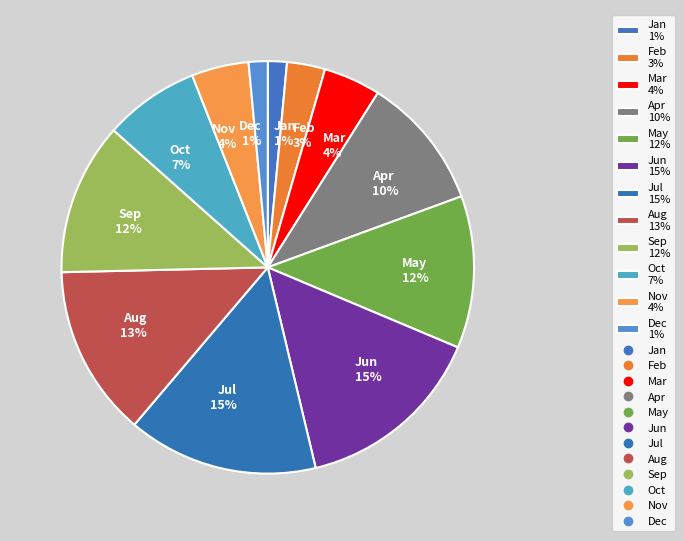

How many slices are in this pie chart?

12